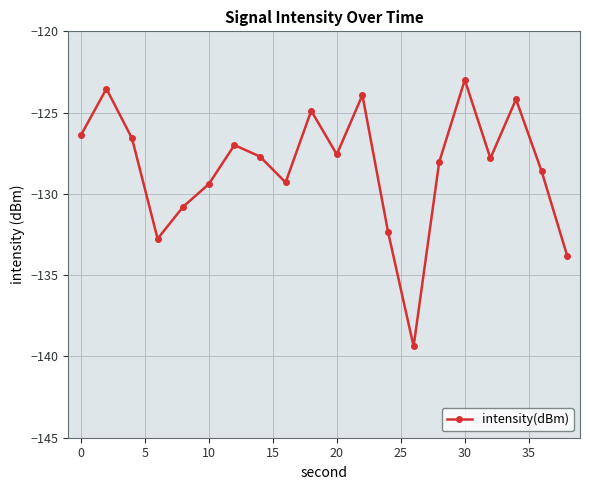

How many distinct data groups are displayed?

1